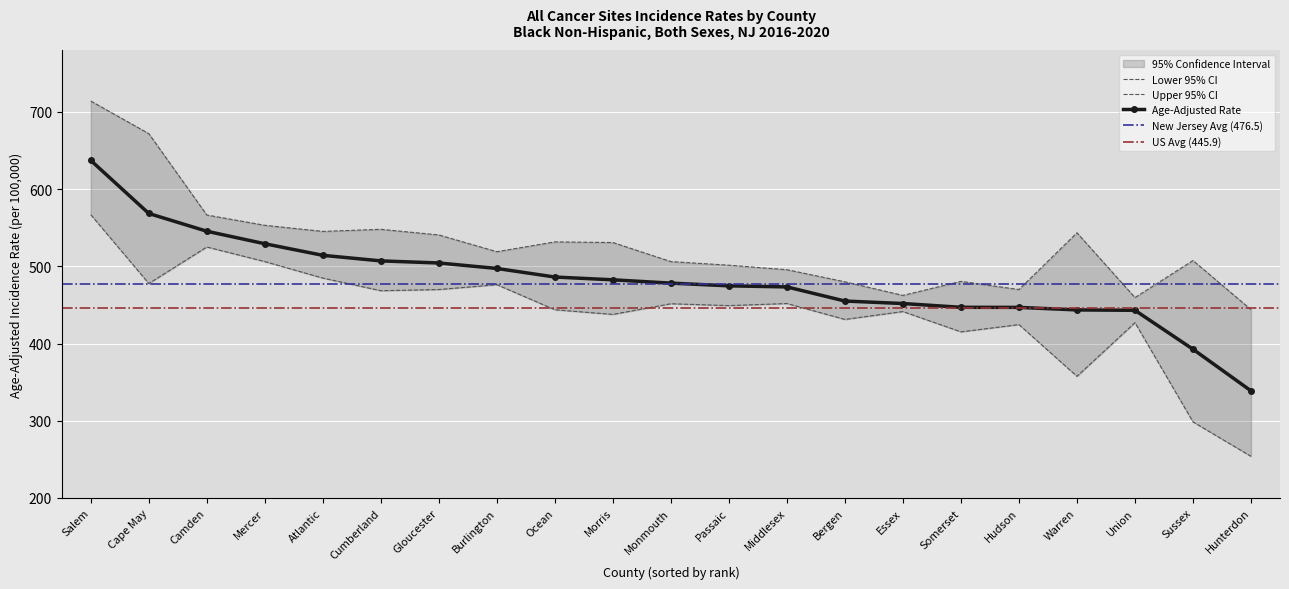

What is the difference between the maximum and minimum values in the Age-Adjusted Rate series?

298.4